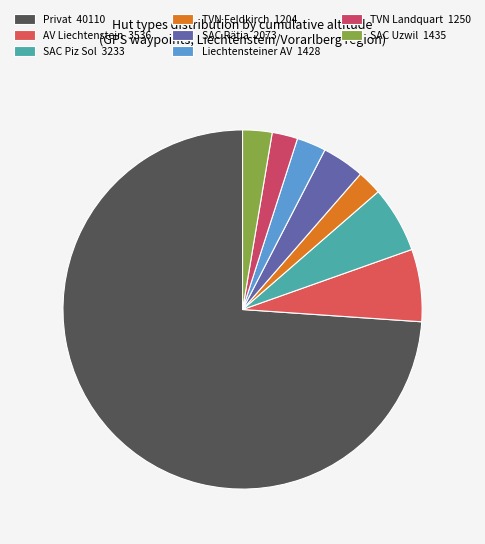

How many slices are in this pie chart?

8